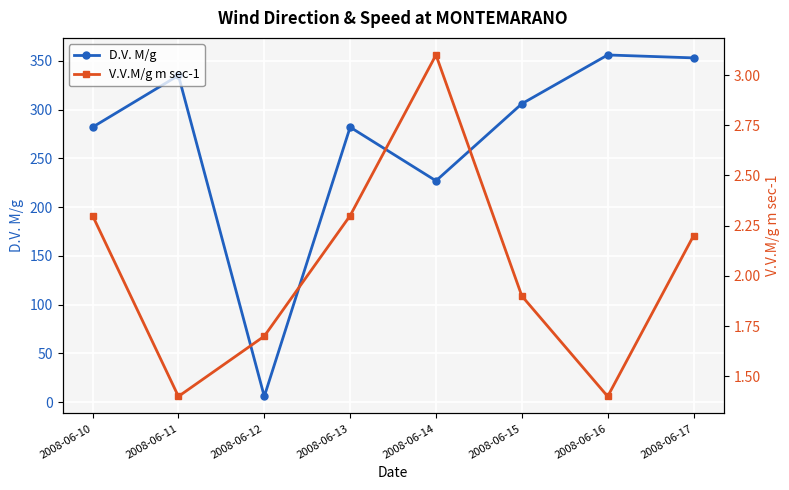

True or false: D.V. M/g and V.V.M/g m sec-1 cross at least once.

False